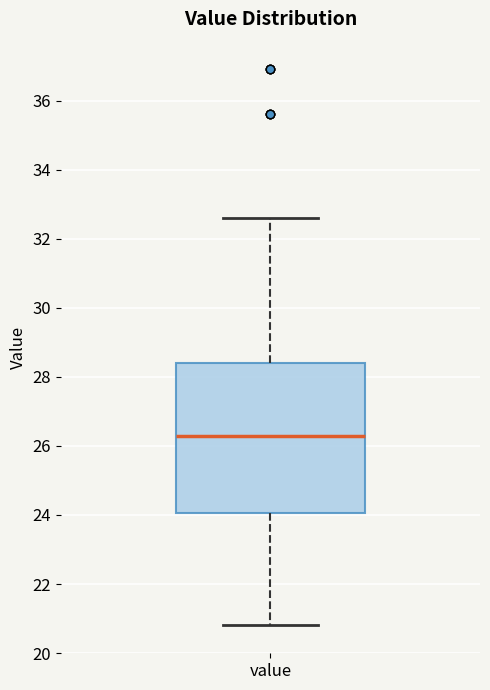

Read this box plot against the y-axis: the position of the median line, the range covered by the box, and the ends of both whiskers. The values are not printed on the chart, so give them approximately, as read against the axis.

median 26.4, box 24.0 to 28.4, whiskers 20.8 to 32.6